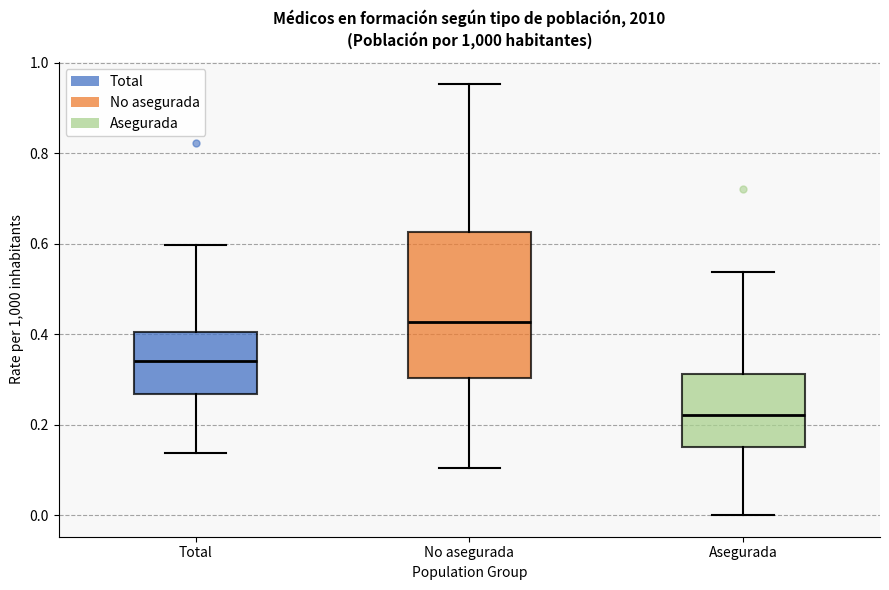

Reading left to right, transcribe this box plot: for each box, give where its median line is, the range the box spans, and where its two whiskers end, as read against the y-axis. The values are not printed on the chart, so give them approximately, as read against the axis.

Total: median 0.34, box 0.26 to 0.40, whiskers 0.14 to 0.60
No asegurada: median 0.42, box 0.30 to 0.62, whiskers 0.10 to 0.96
Asegurada: median 0.22, box 0.16 to 0.32, whiskers 0.00 to 0.54